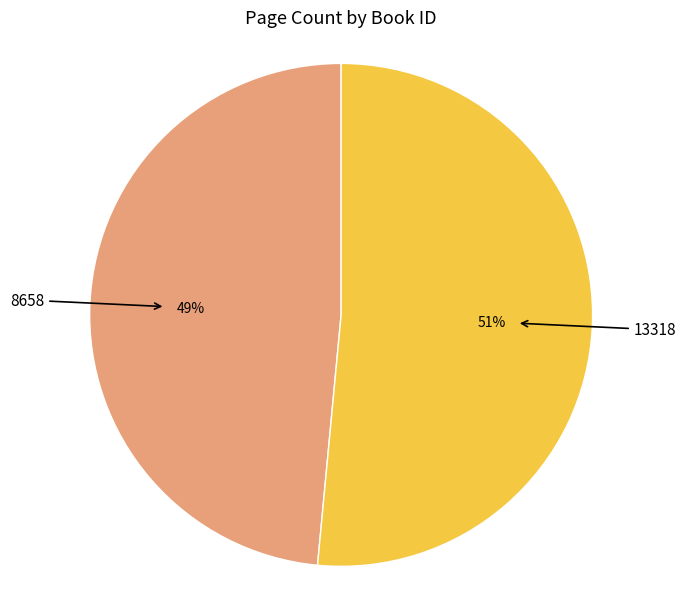

Do 13318 and 8658 together represent more than half of the pie?

Yes